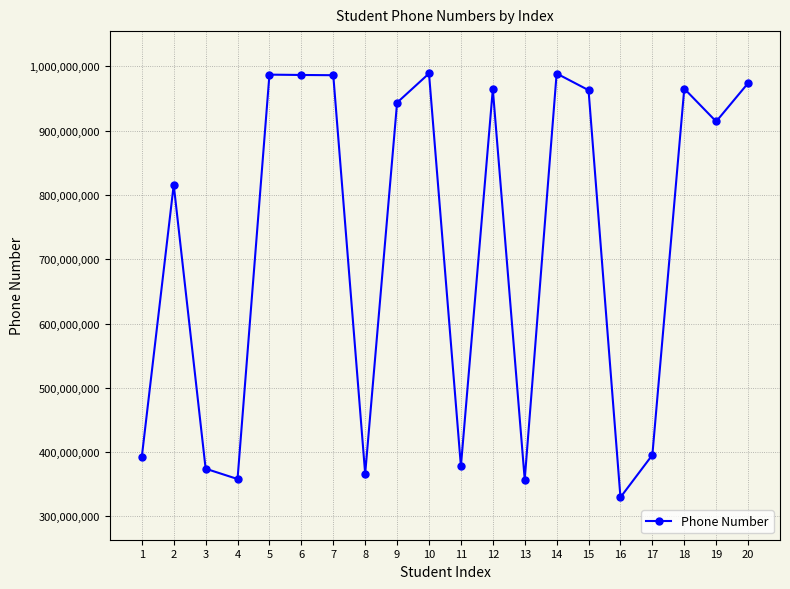

At which category does the data reach its first local peak?

2